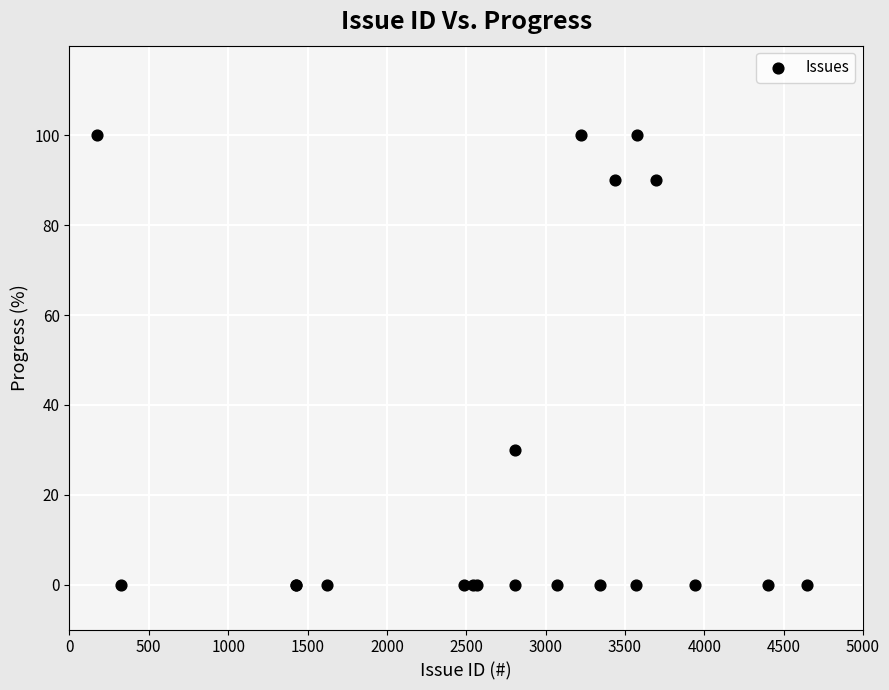

What Y value in the scatter plot is closest to 50?

30